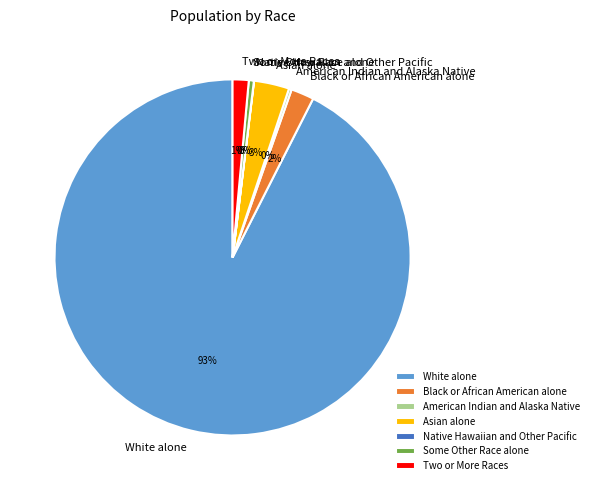

Which has a higher value, Asian alone or White alone?

White alone